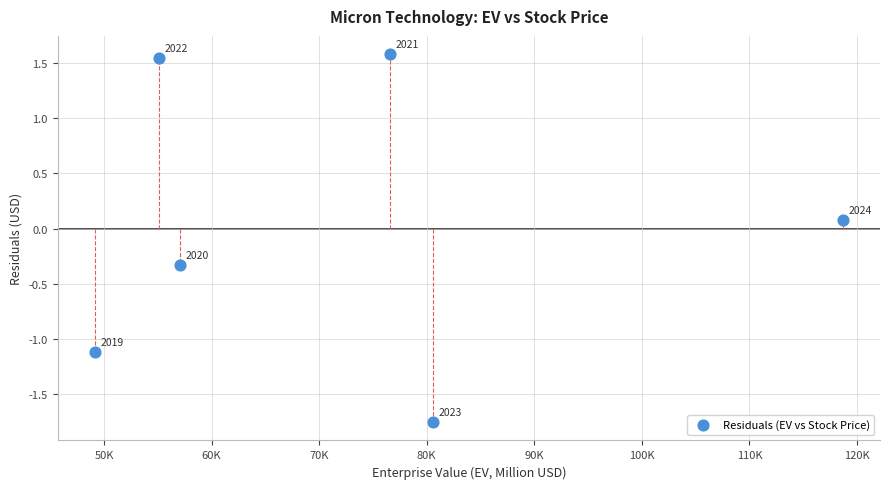

What is the average X value?

72856.3